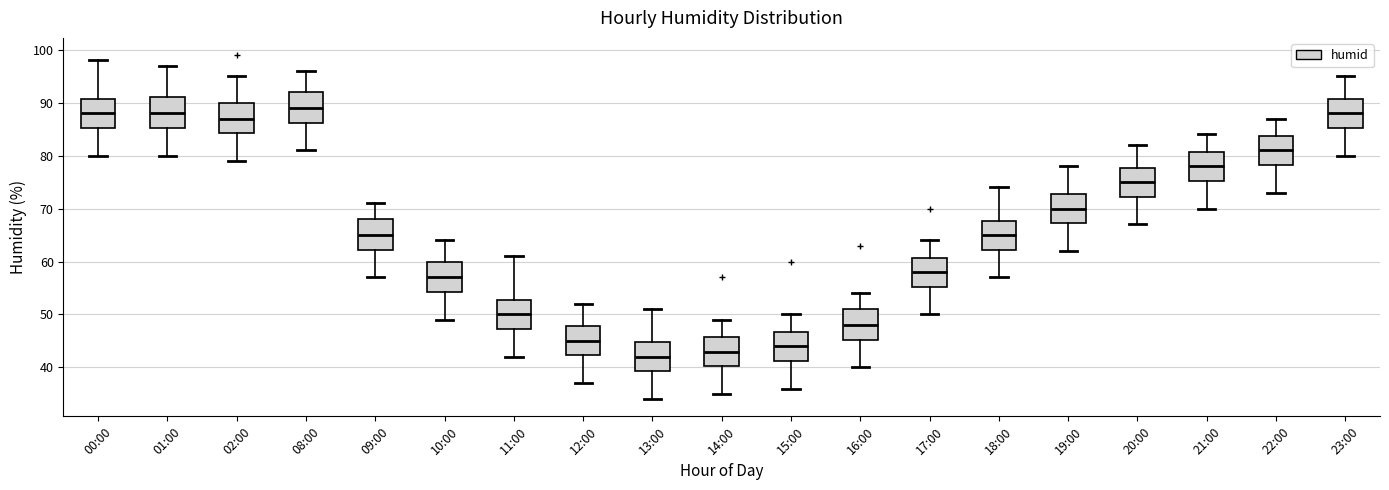

Where does the lower whisker of the box for 09:00 end on the y-axis? The values are not printed on the chart, so give them approximately, as read against the axis.

57